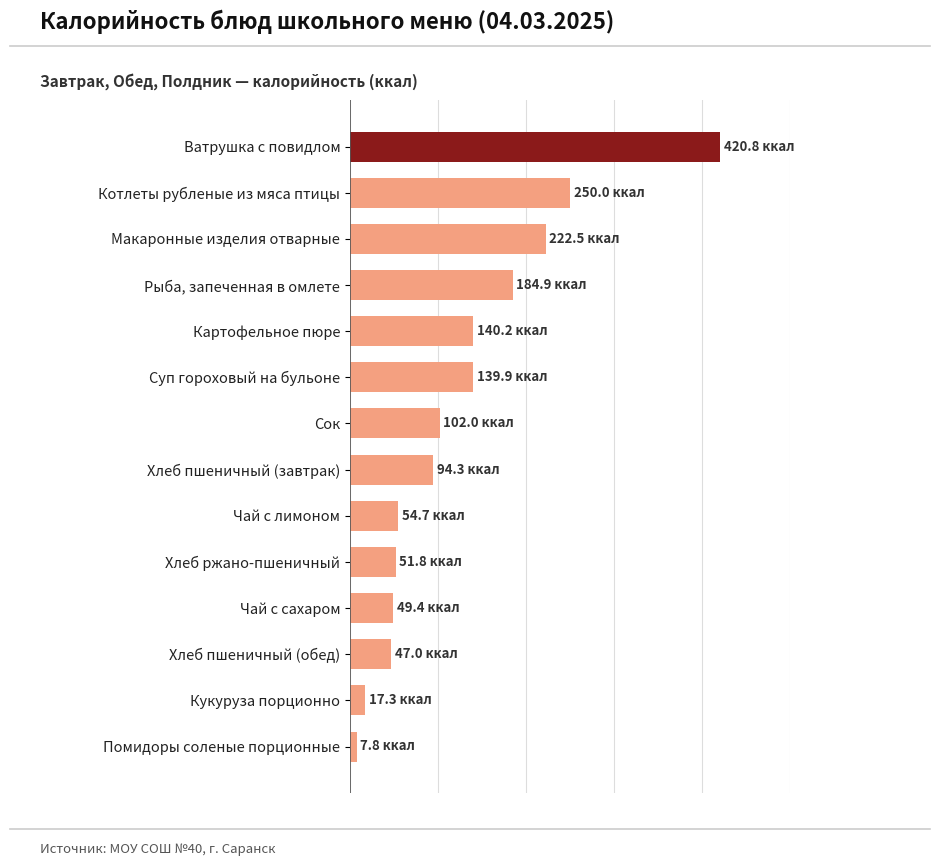

How many values are below 102?

7